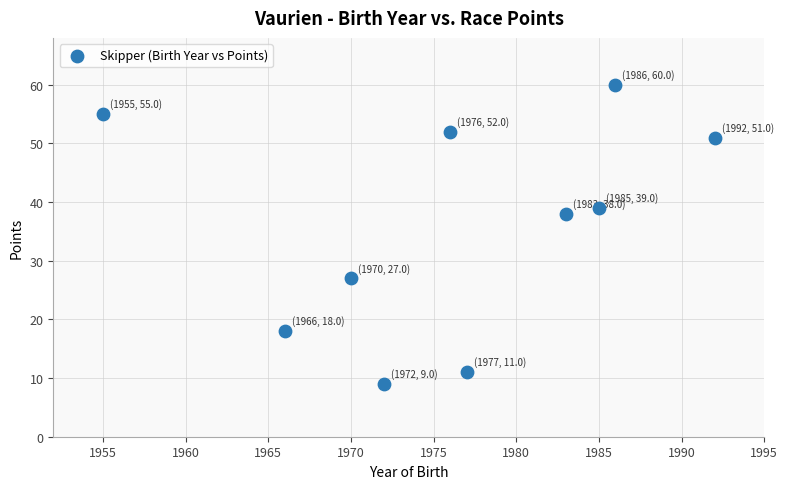

What Y value in the scatter plot is closest to 34?

38